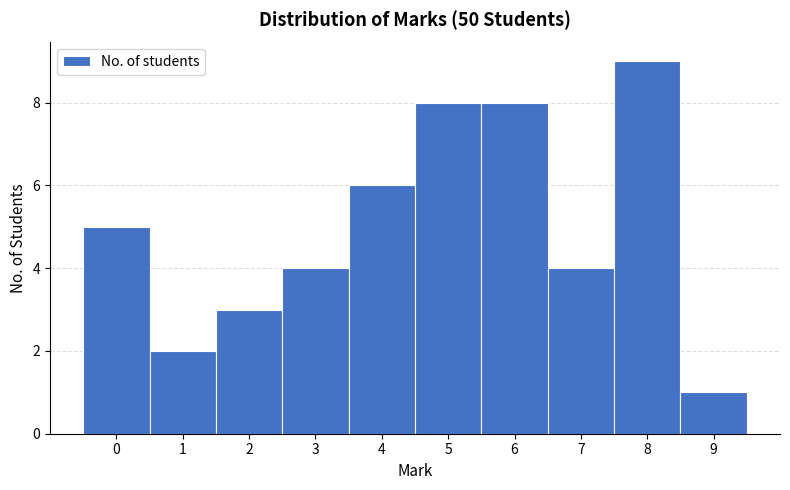

Which range on the x-axis has the tallest bar?

7.5 to 8.5